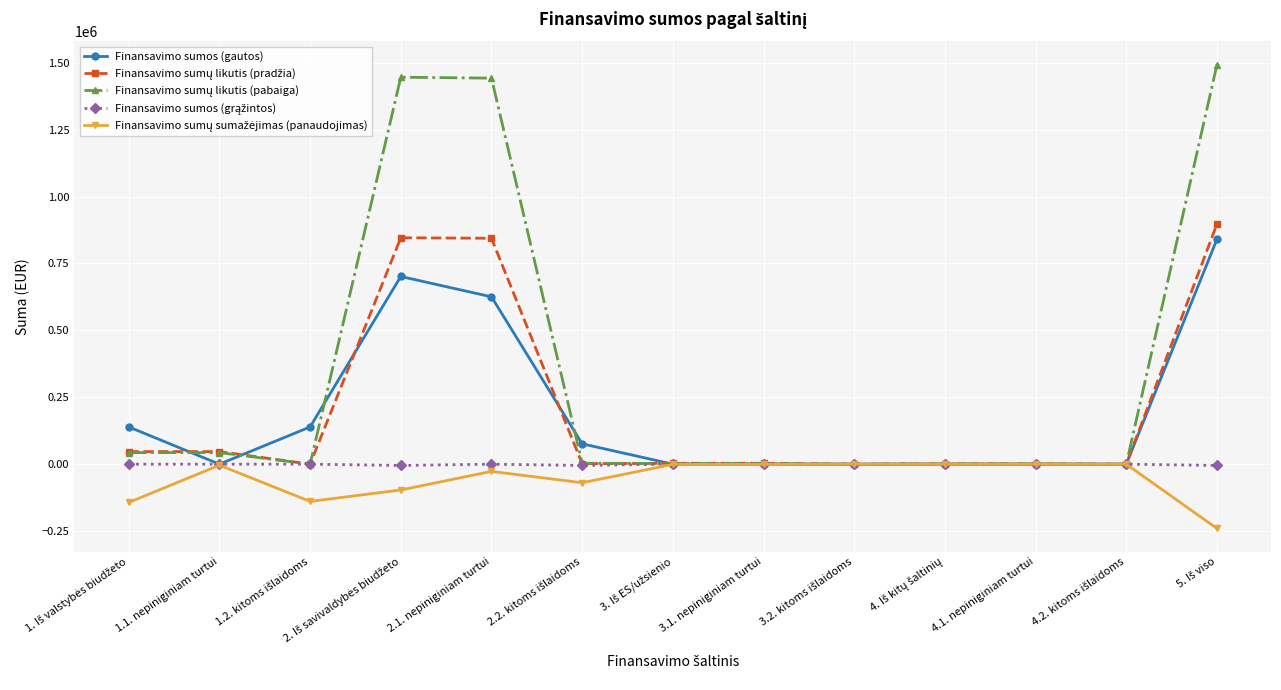

True or false: Finansavimo sumos (gautos) has more than 0 points higher than both neighbors.

True